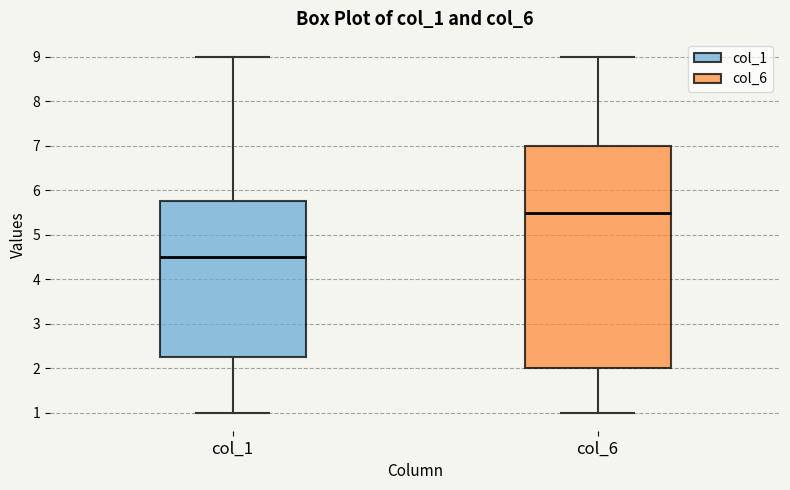

Where is the upper edge of the box for col_6 on the y-axis? The values are not printed on the chart, so give them approximately, as read against the axis.

7.0